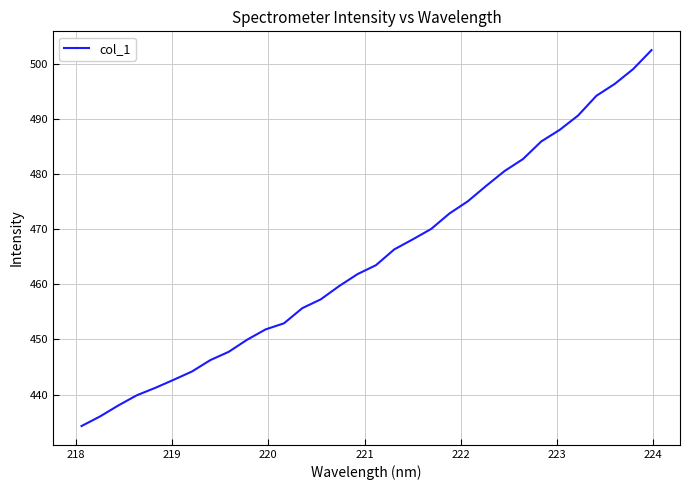

What is the minimum value shown in the chart?

434.3